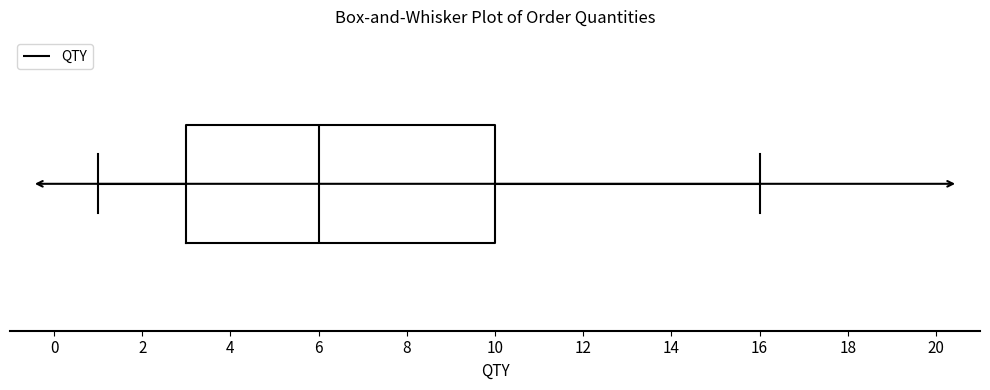

Transcribe this box plot: give where the median line is, the range the box spans, and where the two whiskers end, as read against the x-axis. The values are not printed on the chart, so give them approximately, as read against the axis.

median 6, box 3 to 10, whiskers 1 to 16